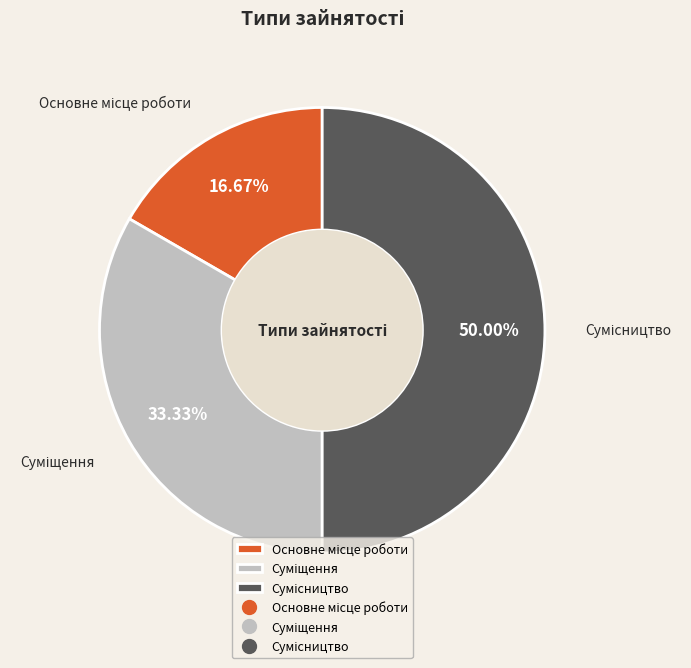

How much of the chart is everything except Суміщення?

66.7%